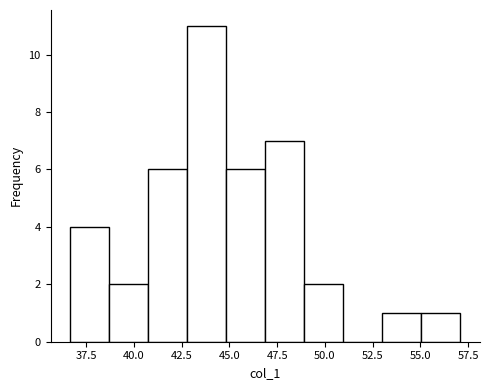

Reading left to right, list every bar in this chart as the range it spans on the x-axis followed by its height. Neither the bar edges nor the heights are printed on the chart, so give them approximately, as read against the axes.

36.5 to 38.5: 4
38.5 to 40.5: 2
40.5 to 43.0: 6
43.0 to 45.0: 11
45.0 to 47.0: 6
47.0 to 49.0: 7
49.0 to 51.0: 2
51.0 to 53.0: 0
53.0 to 55.0: 1
55.0 to 57.0: 1